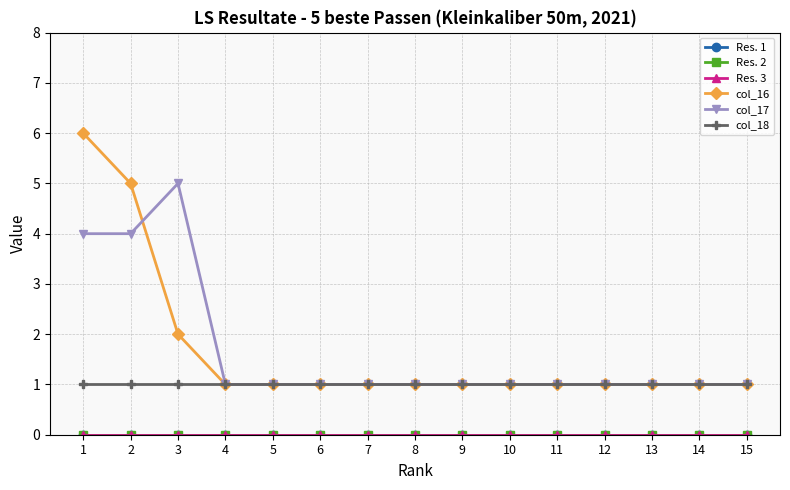

True or false: col_17 and Res. 3 cross at least once.

False